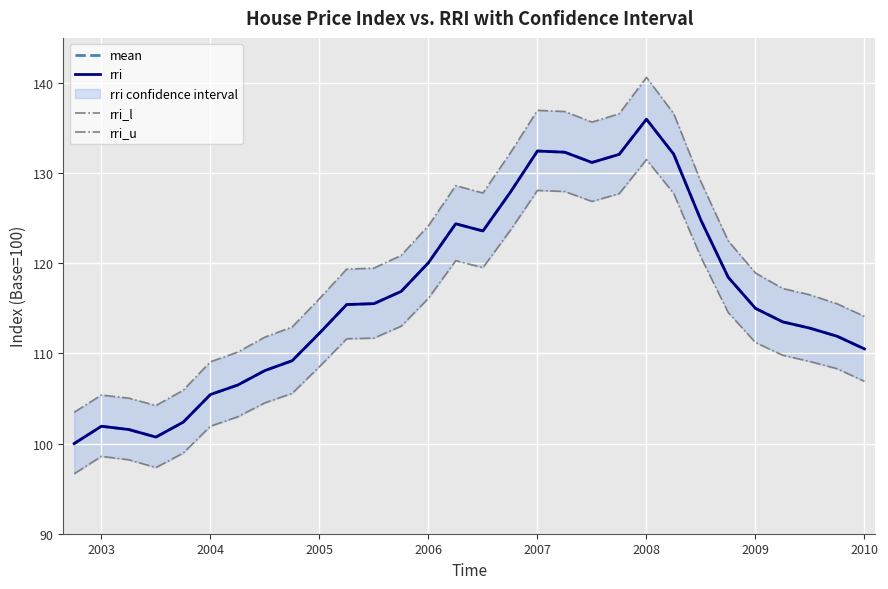

Is it true that rri equals 166.7 at 2009?

False